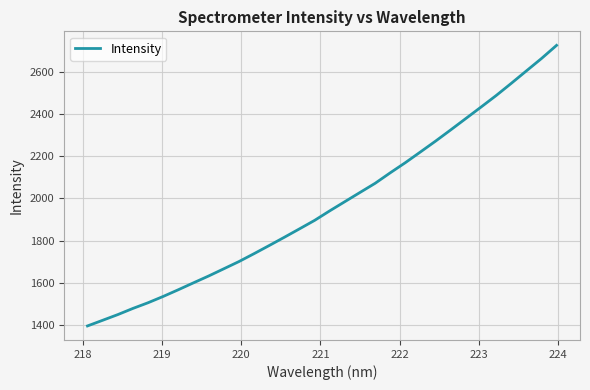

What is the difference between the maximum and minimum values?

1327.9